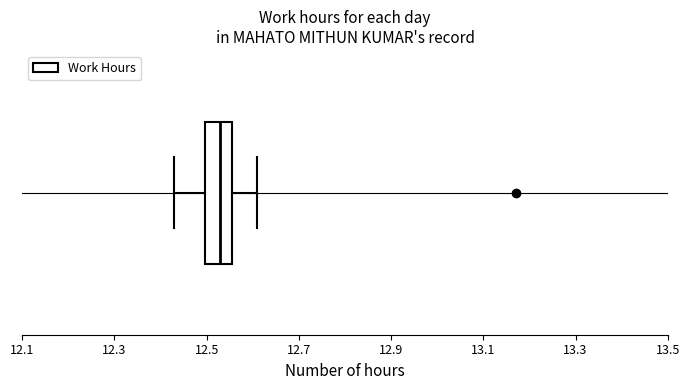

Where is the left edge of the box on the x-axis? The values are not printed on the chart, so give them approximately, as read against the axis.

12.50